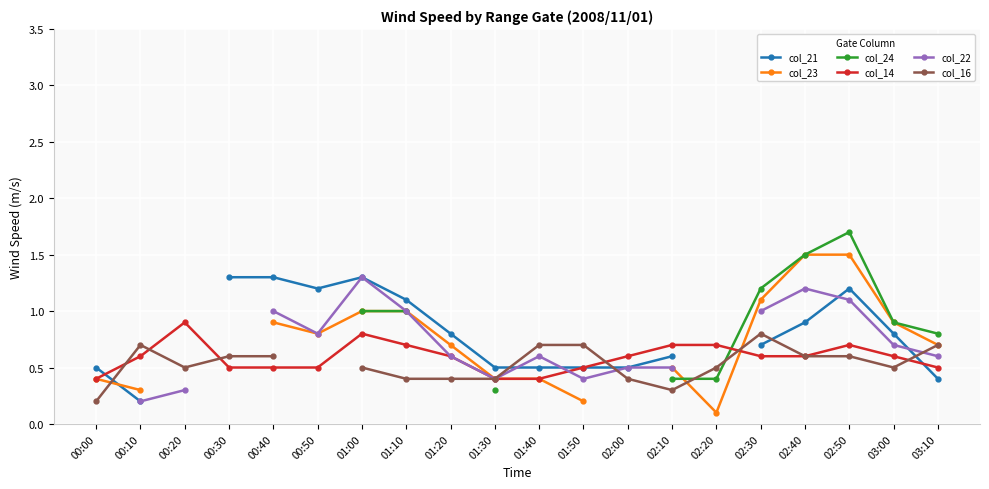

How many intersections are there between col_21 and col_14?

2